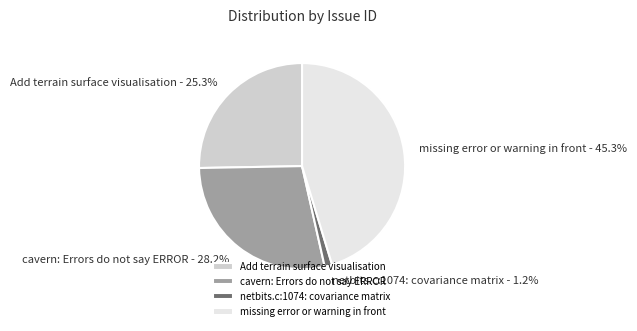

To the nearest percent, what is the average slice percentage?

25%